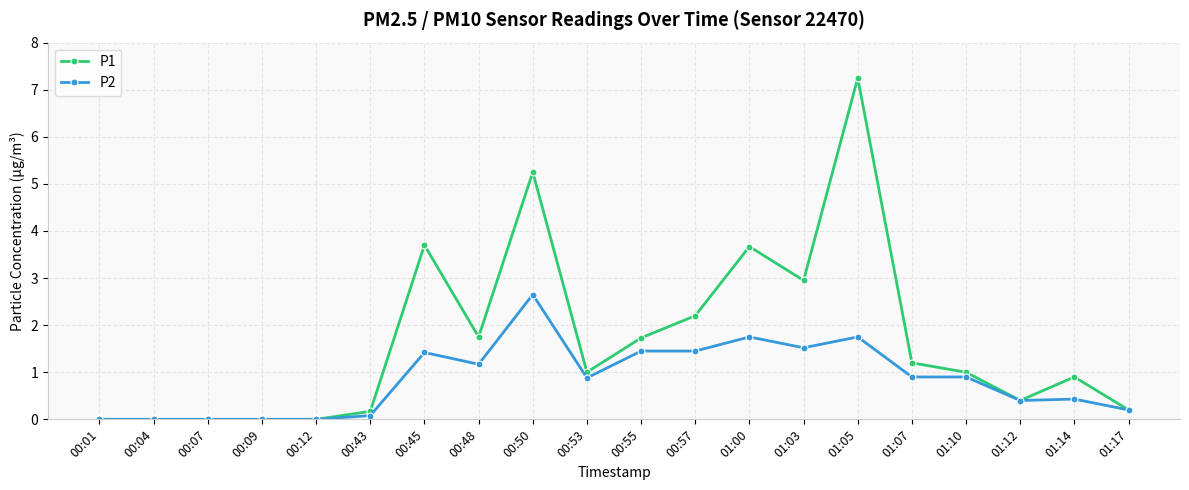

Is the value of P2 at 01:05 greater than the value of P1 at 01:17?

Yes